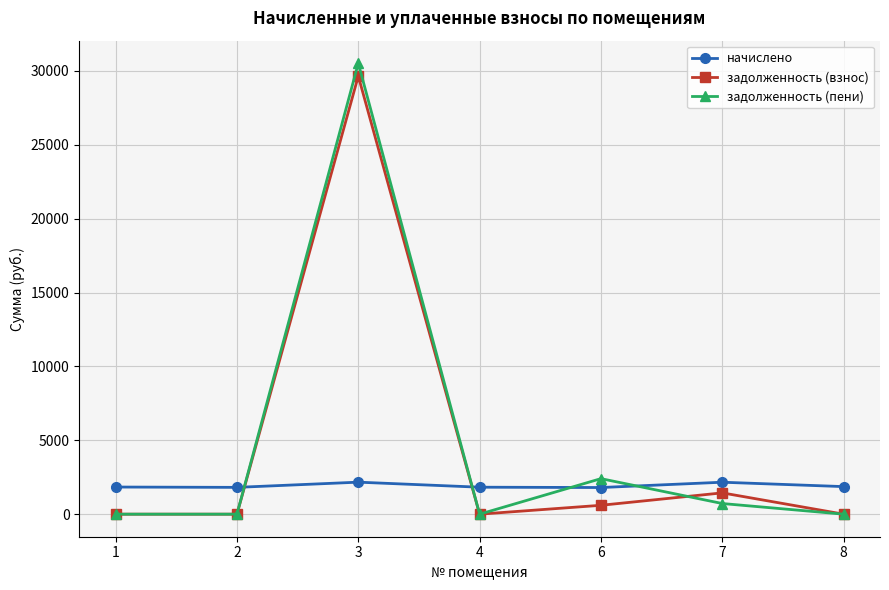

What is the approximate value of начислено at 6?

1803.7